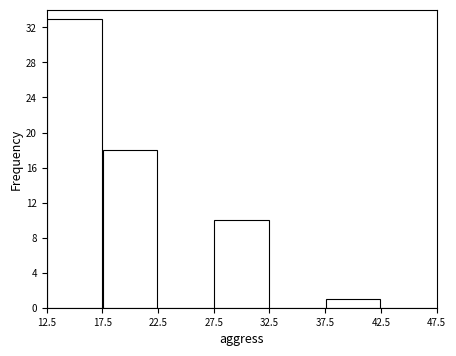

What is the height of the bar covering 17.5 to 22.5 on the x-axis? The values are not printed on the chart, so give them approximately, as read against the axis.

18